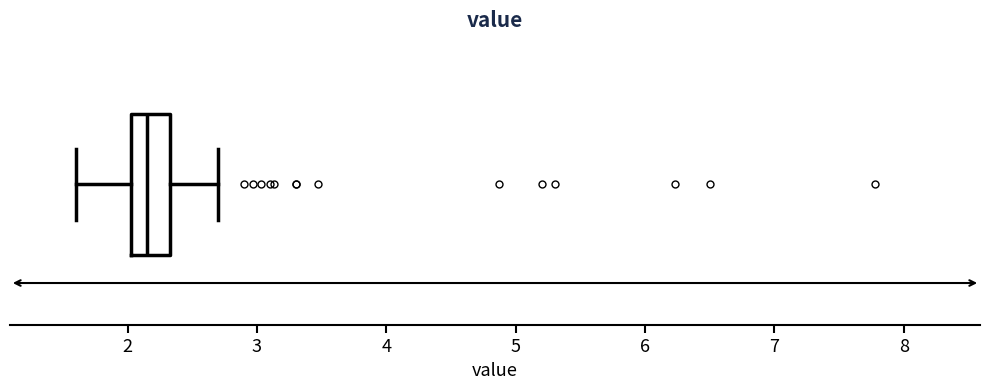

Transcribe this box plot: give where the median line is, the range the box spans, and where the two whiskers end, as read against the x-axis. The values are not printed on the chart, so give them approximately, as read against the axis.

median 2.2, box 2.0 to 2.3, whiskers 1.6 to 2.7